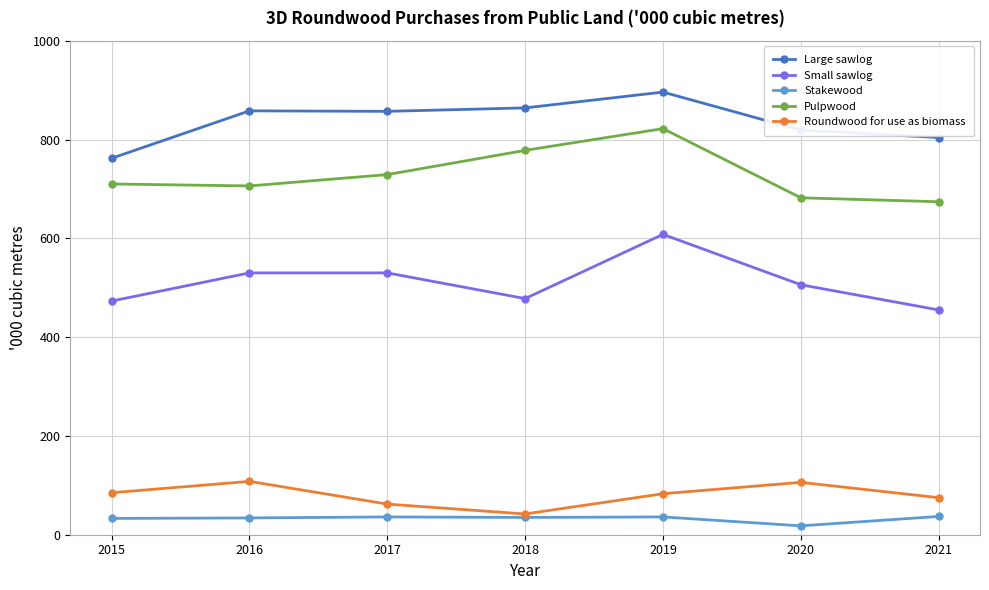

True or false: Roundwood for use as biomass has a value of 102 at 2017.

False